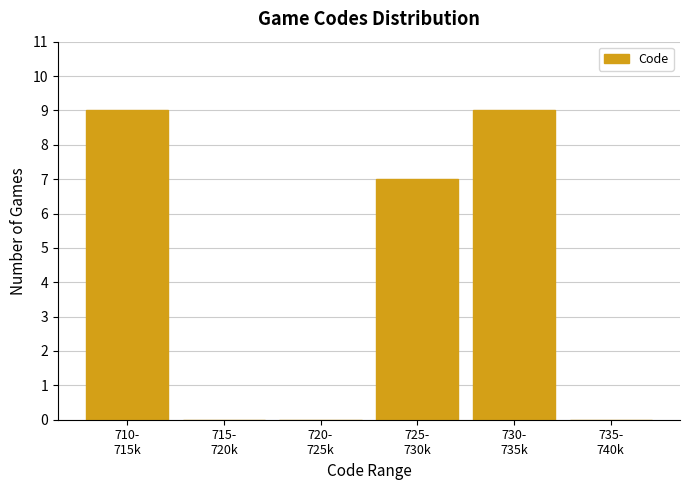

What is the greatest value displayed?

9